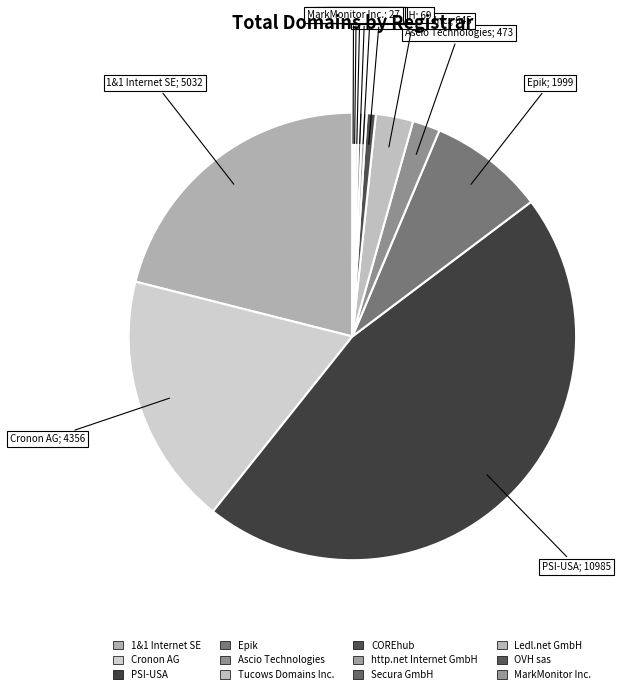

To the nearest percent, what is the average slice percentage?

8%